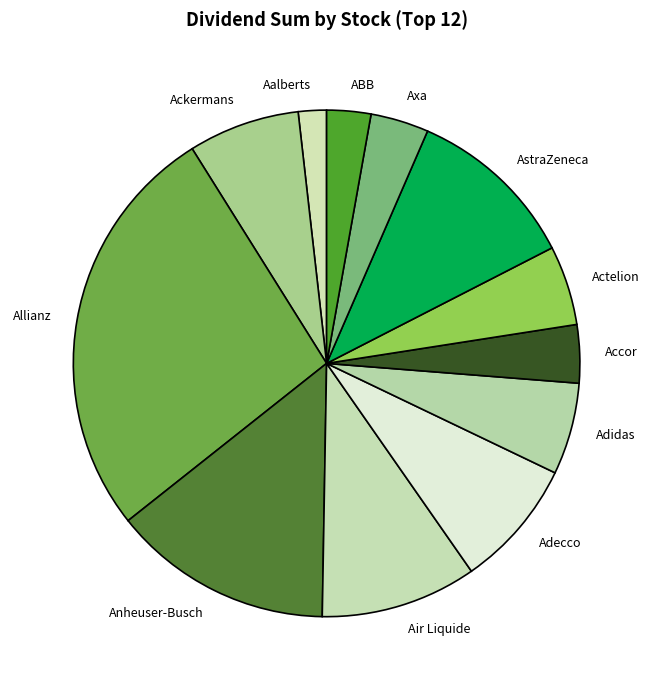

Does Allianz represent more than half of the total?

No